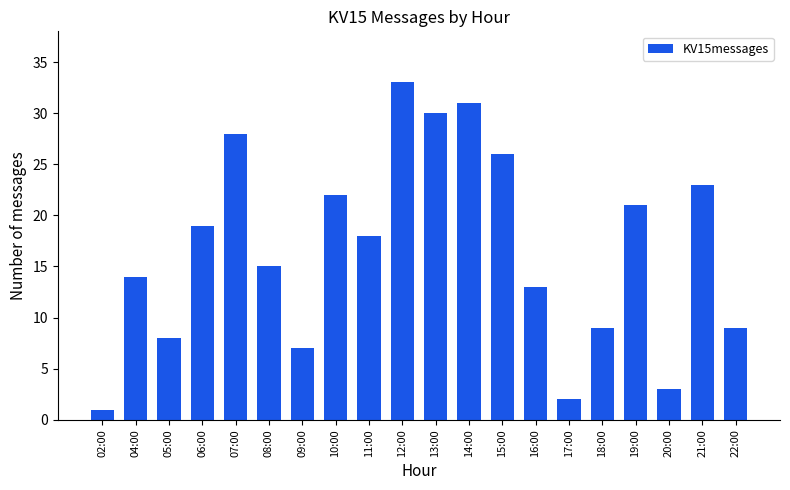

Is it true that the value at 21:00 is 23?

True